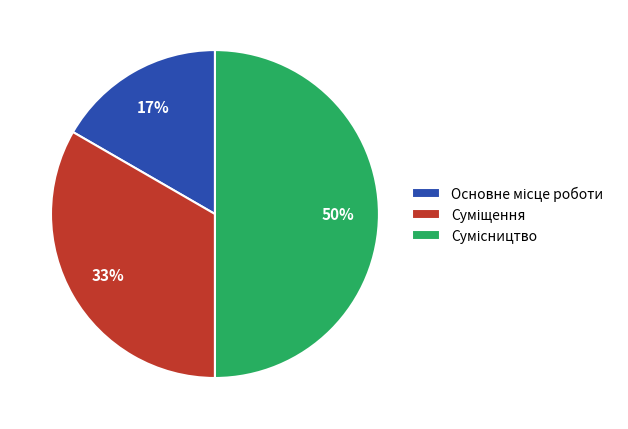

To the nearest percent, what is the average slice percentage?

33%